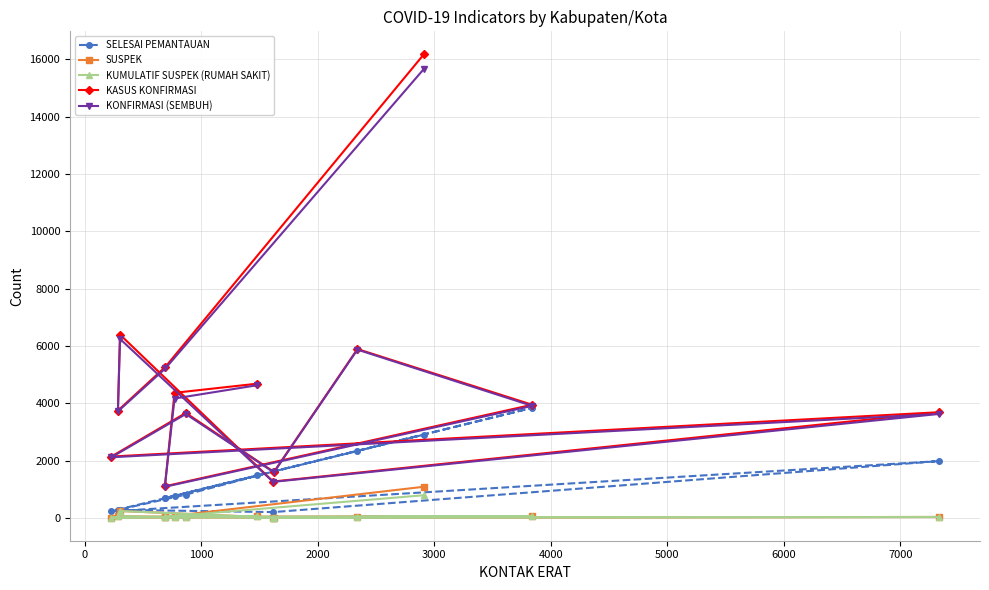

What is the maximum value for KONFIRMASI (SEMBUH)?

15661